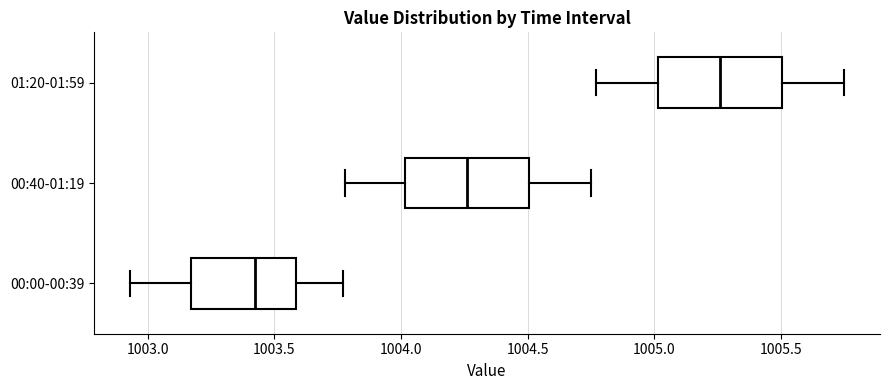

Reading bottom to top, transcribe this box plot: for each box, give where its median line is, the range the box spans, and where its two whiskers end, as read against the x-axis. The values are not printed on the chart, so give them approximately, as read against the axis.

00:00-00:39: median 1003.45, box 1003.15 to 1003.60, whiskers 1002.95 to 1003.75
00:40-01:19: median 1004.25, box 1004.00 to 1004.50, whiskers 1003.80 to 1004.75
01:20-01:59: median 1005.25, box 1005.00 to 1005.50, whiskers 1004.75 to 1005.75